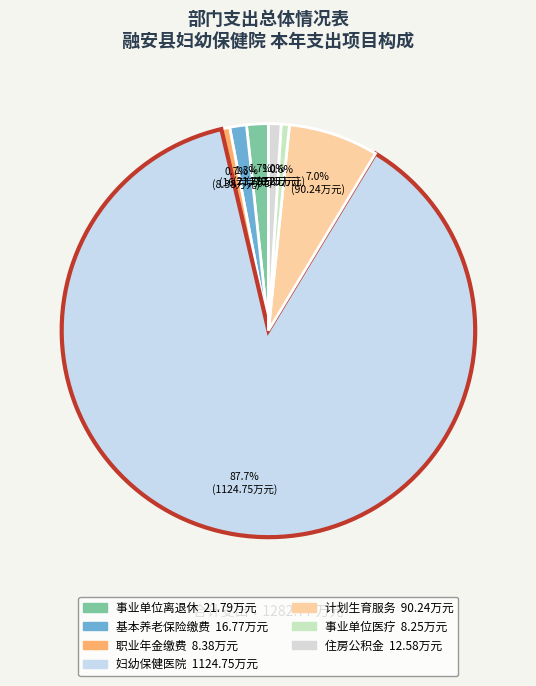

How many segments does this pie chart have?

7